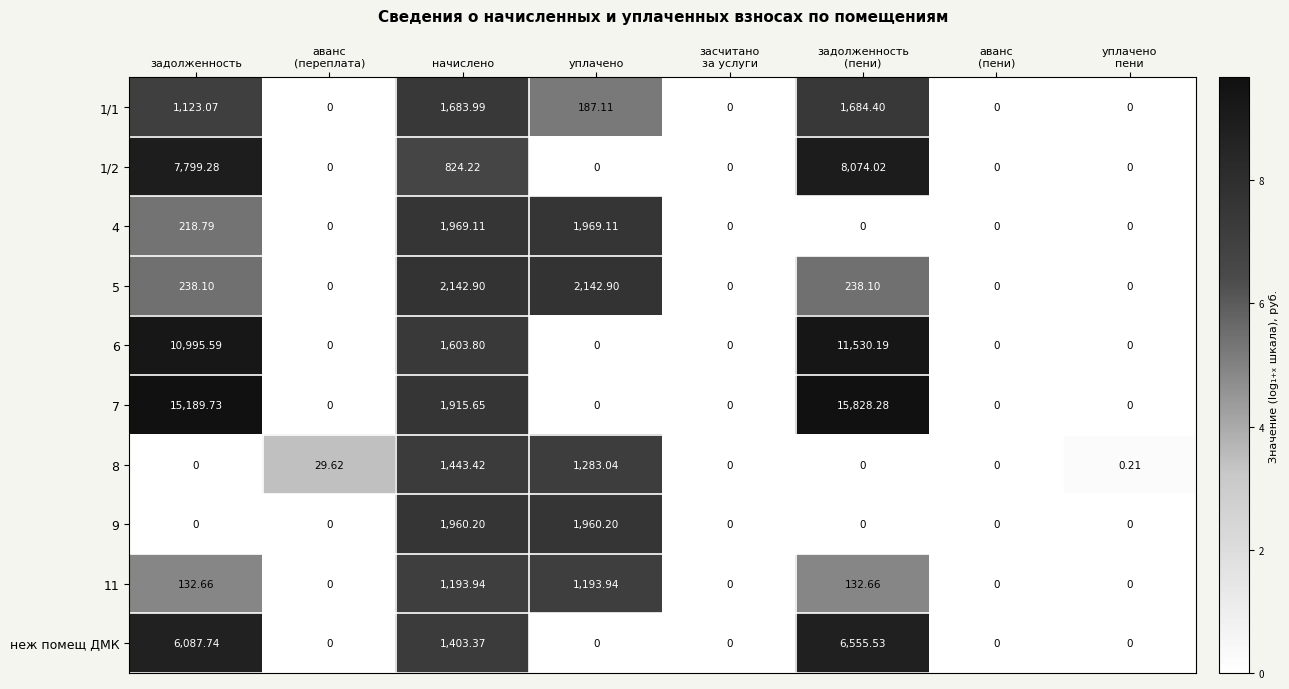

How many data points does each series have?

8